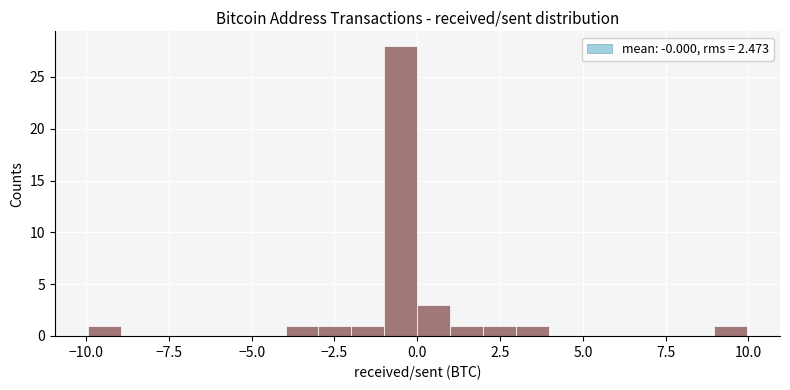

Around what value on the x-axis is the tallest bar? Give the approximate position of its centre, as read against the axis.

-0.5